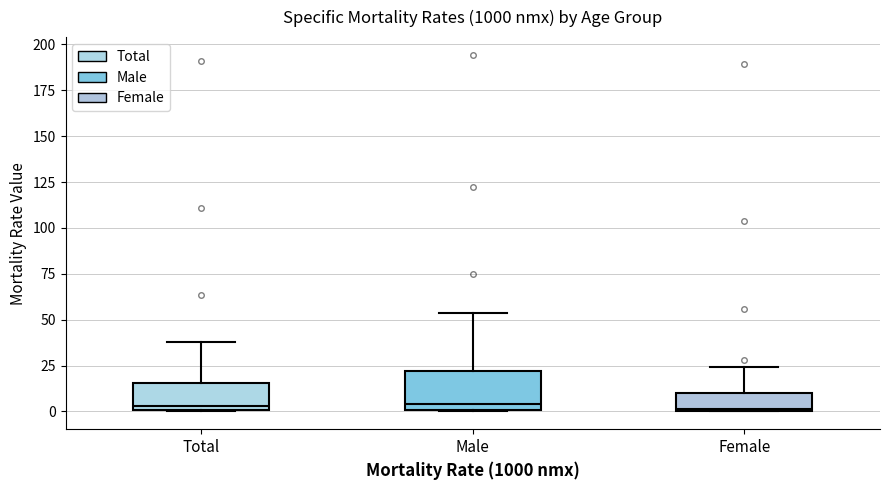

Where is the upper edge of the box for Female on the y-axis? The values are not printed on the chart, so give them approximately, as read against the axis.

10